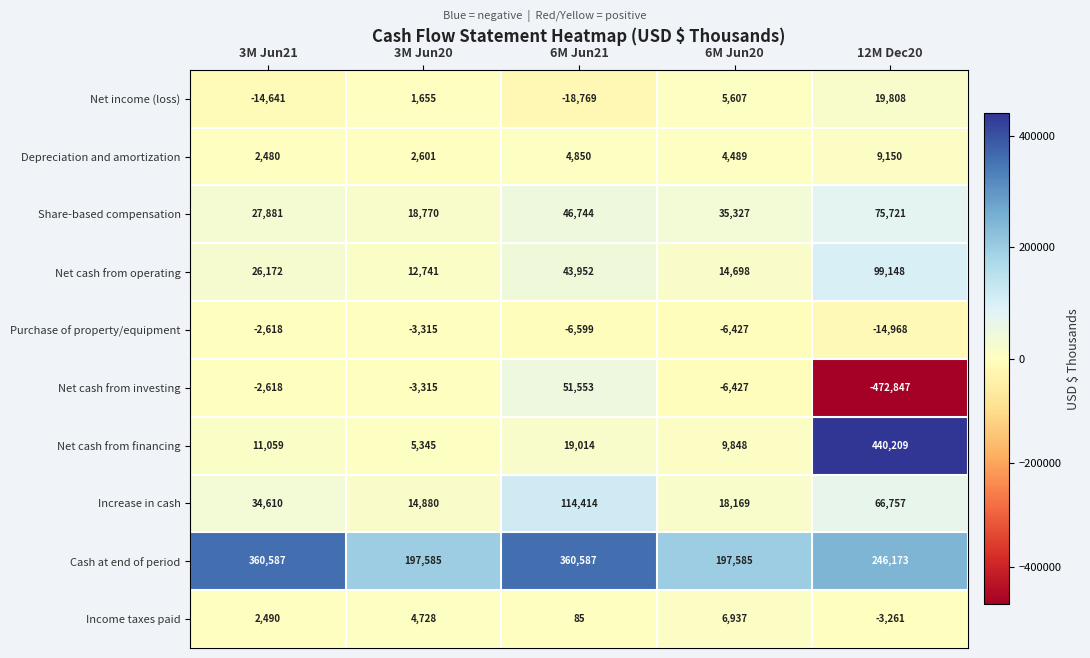

What is the maximum value shown in the chart?

440209